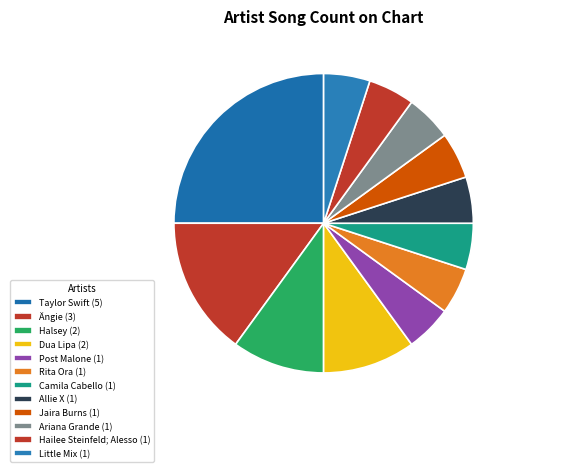

Is Ariana Grande the majority of the pie?

No